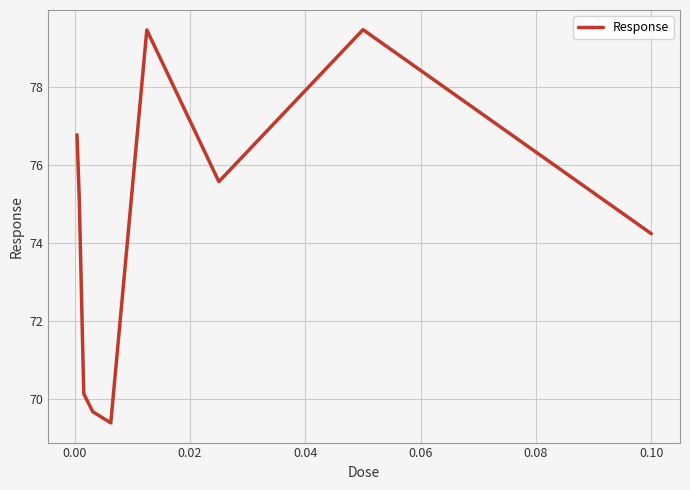

What is the greatest value displayed?

79.5